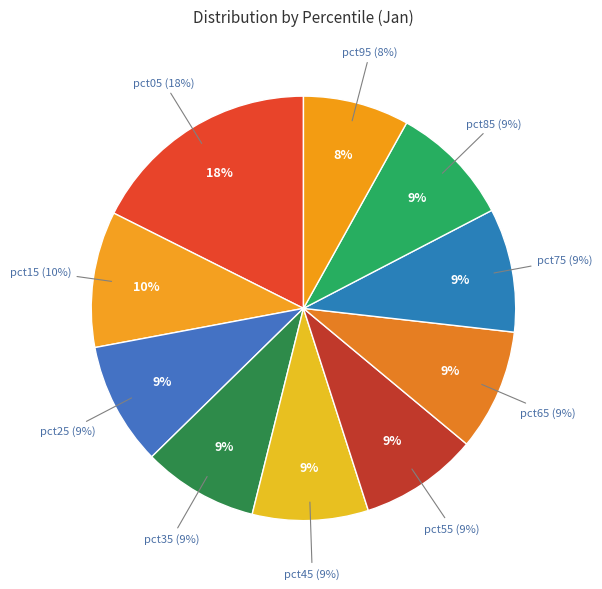

Between pct55 and pct25, which is larger?

pct25